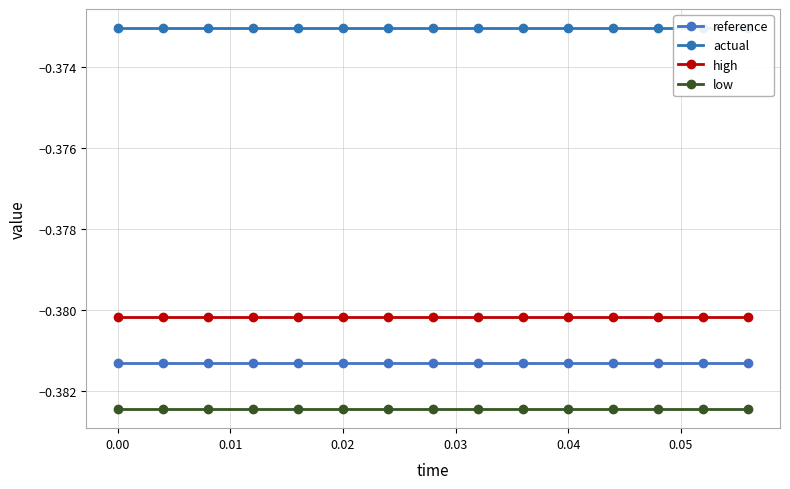

True or false: low and high cross at least once.

False